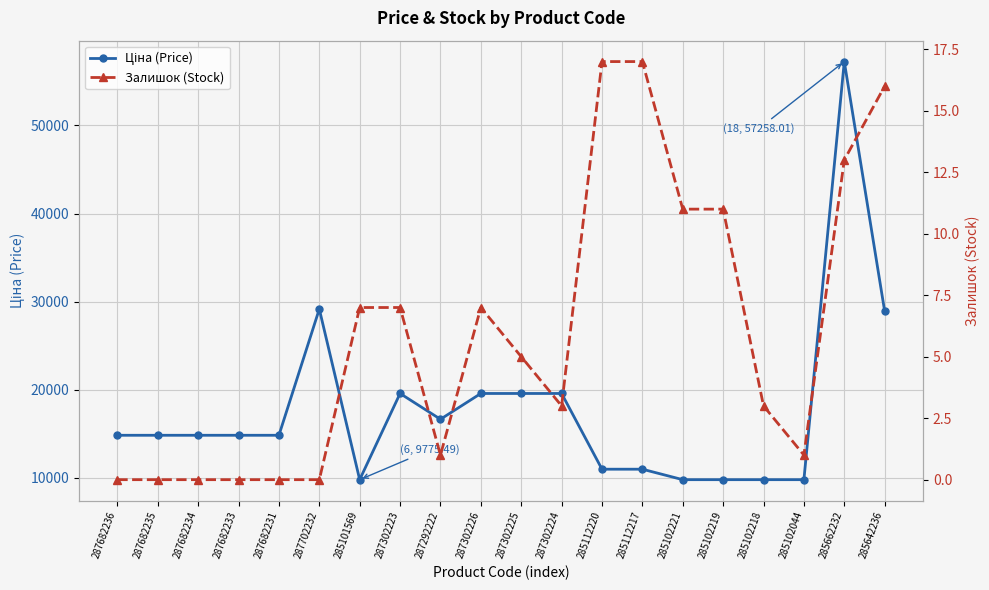

What are all the series names shown in the legend?

Ціна (Price), Залишок (Stock)